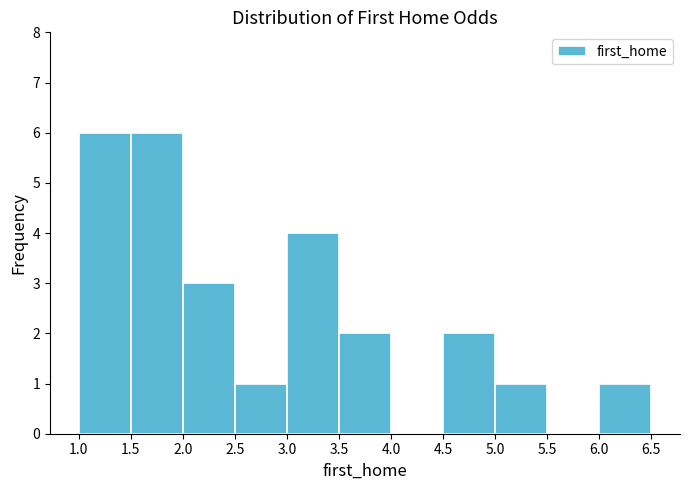

Reading left to right, list every bar in this chart as the range it spans on the x-axis followed by its height. The values are not printed on the chart, so give them approximately, as read against the axis.

1.0 to 1.5: 6
1.5 to 2.0: 6
2.0 to 2.5: 3
2.5 to 3.0: 1
3.0 to 3.5: 4
3.5 to 4.0: 2
4.0 to 4.5: 0
4.5 to 5.0: 2
5.0 to 5.5: 1
5.5 to 6.0: 0
6.0 to 6.5: 1